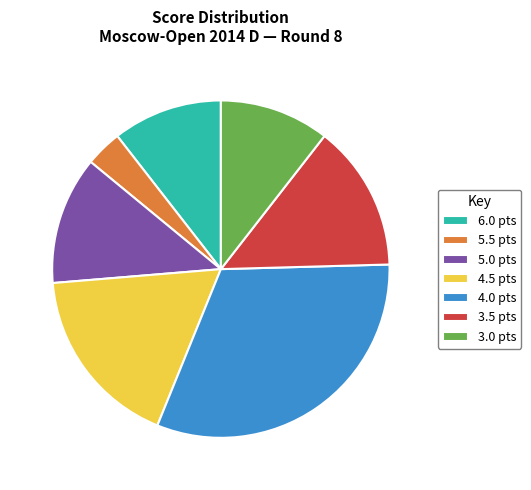

Which category has the smallest portion of the pie?

5.5 pts